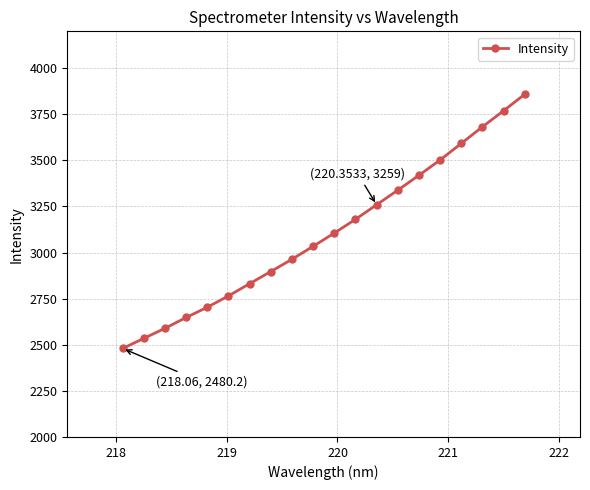

What is the smallest value displayed?

2480.2